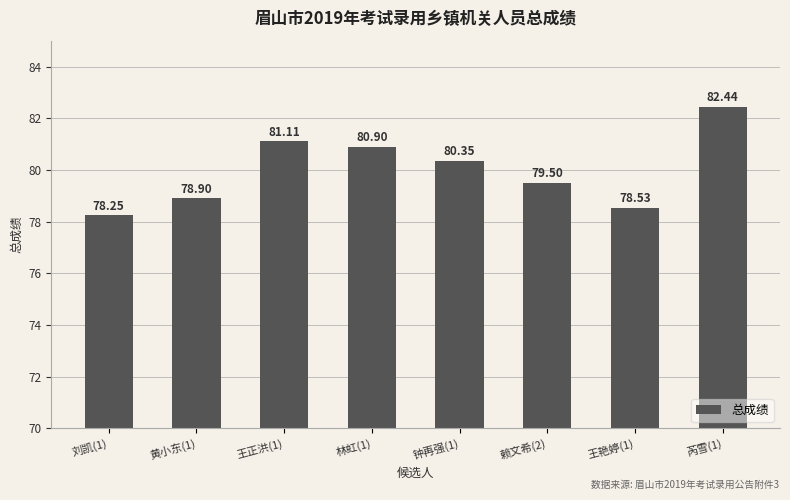

What position from the right is 赖文希(2)?

3